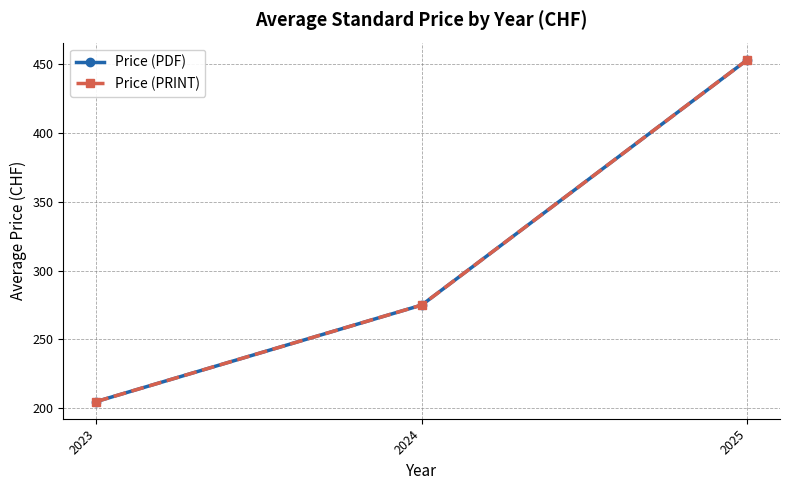

What is the value of the Price (PRINT) point at the 3rd from the left?

453.3